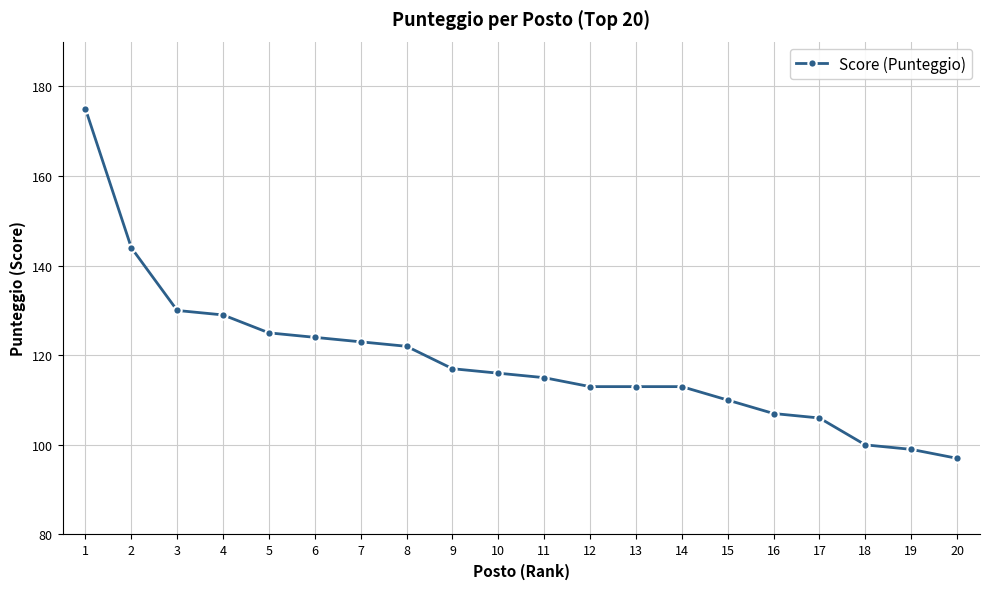

What is the ratio of the value at 5 to the value at 14?

1.1